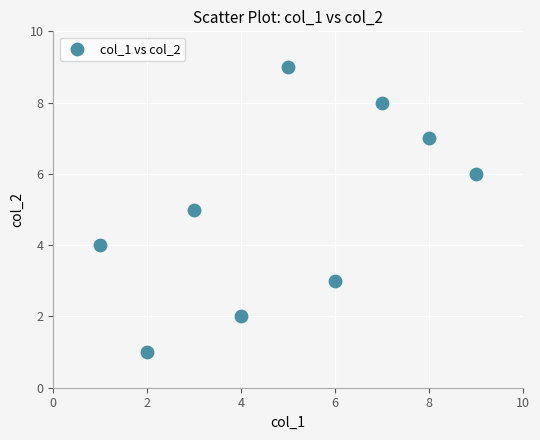

What is the range of Y values (max minus min)?

8